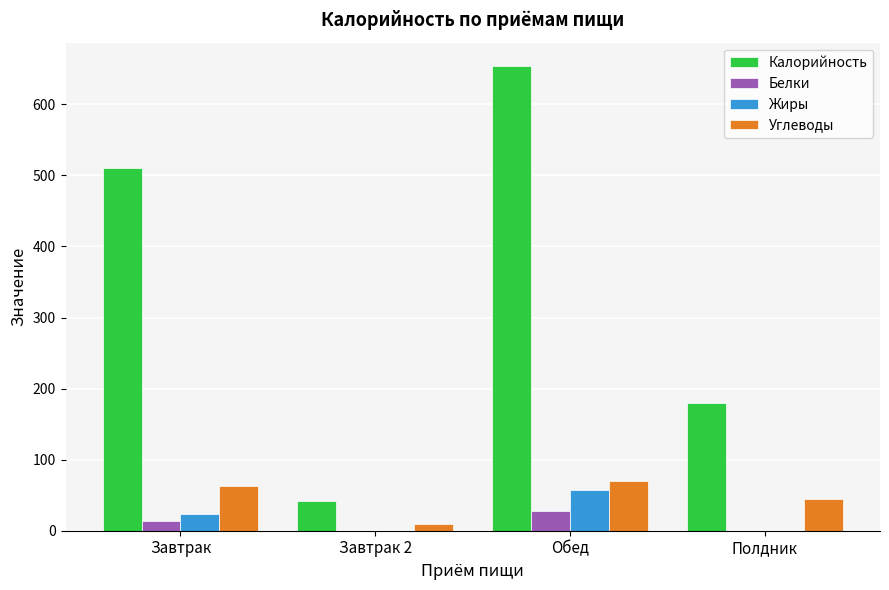

At which label does Калорийность reach its peak?

Обед